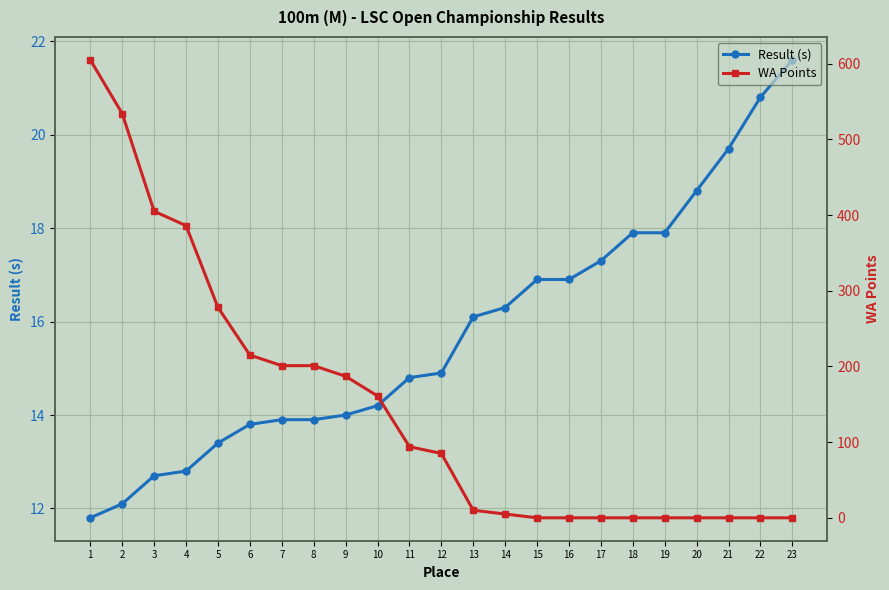

Which category has the highest value in the Result (s) series?

23